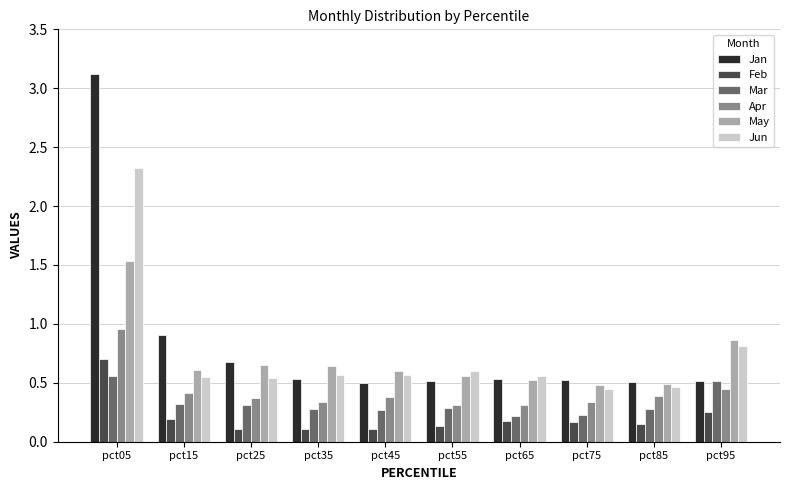

At which category is the sum across all series the highest?

pct05